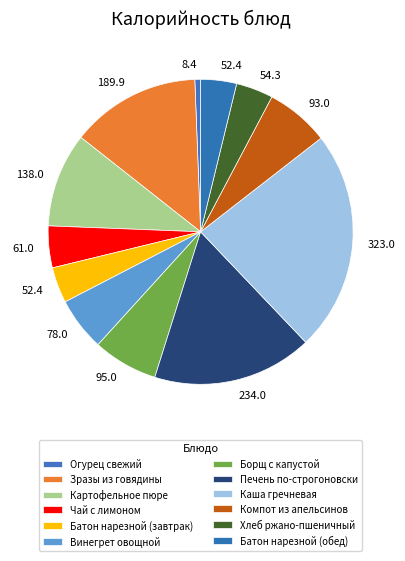

Which slice is the largest?

Каша гречневая